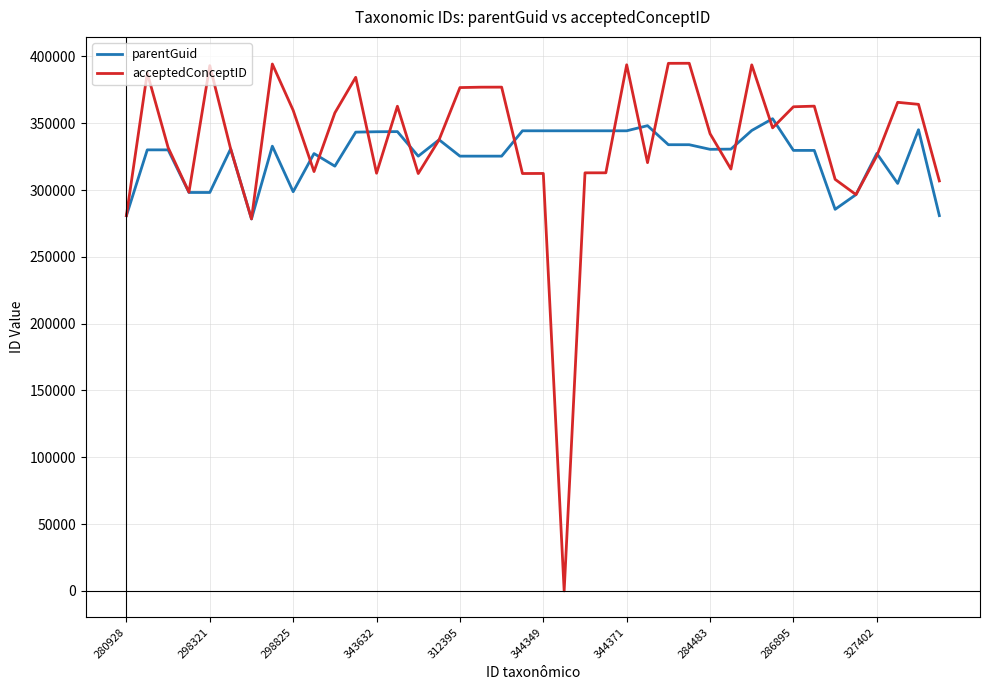

What is the greatest value displayed?

394873